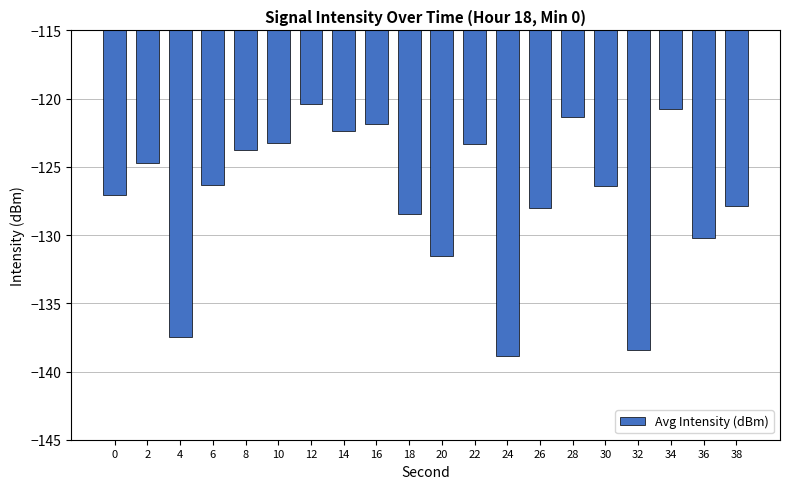

What is the value of the 2nd bar from the left?

-124.7